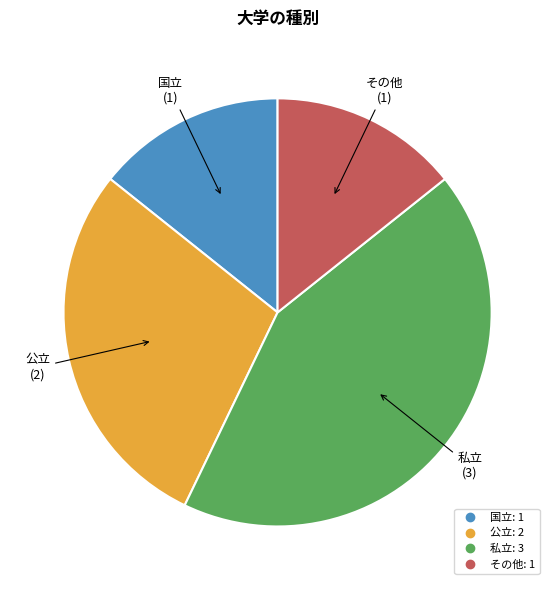

Is there a majority slice in this chart?

No